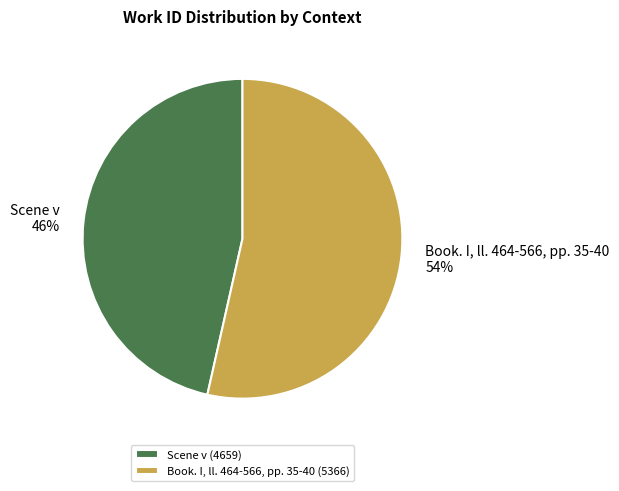

Approximately how many times larger is the value at Scene v compared to Book. I, ll. 464-566, pp. 35-40?

0.9